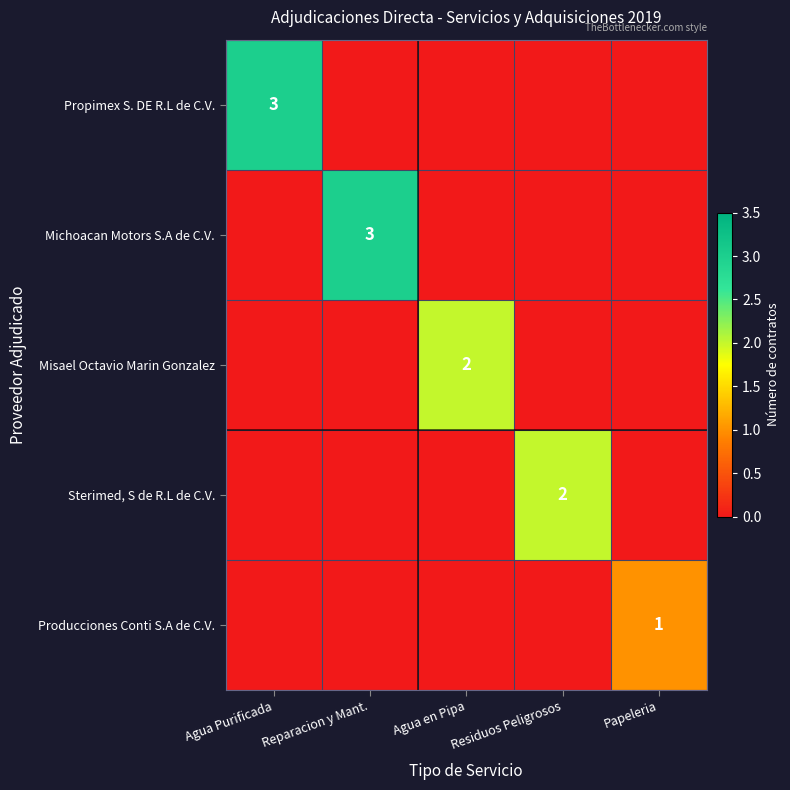

Count the number of categories in the chart.

5